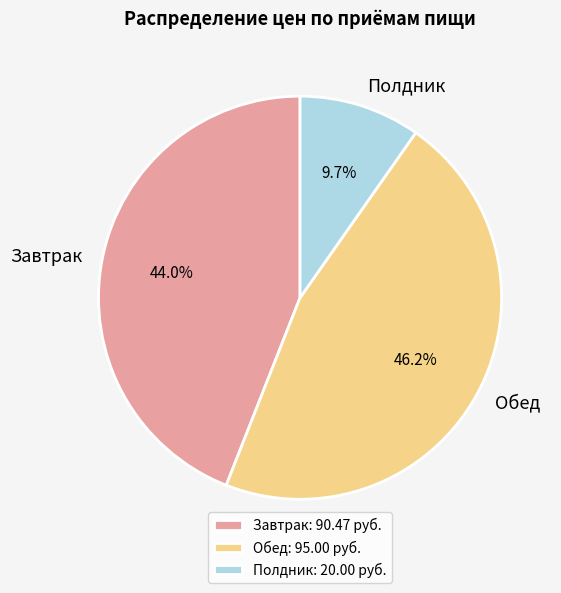

True or false: Обед accounts for 46% of the total.

True